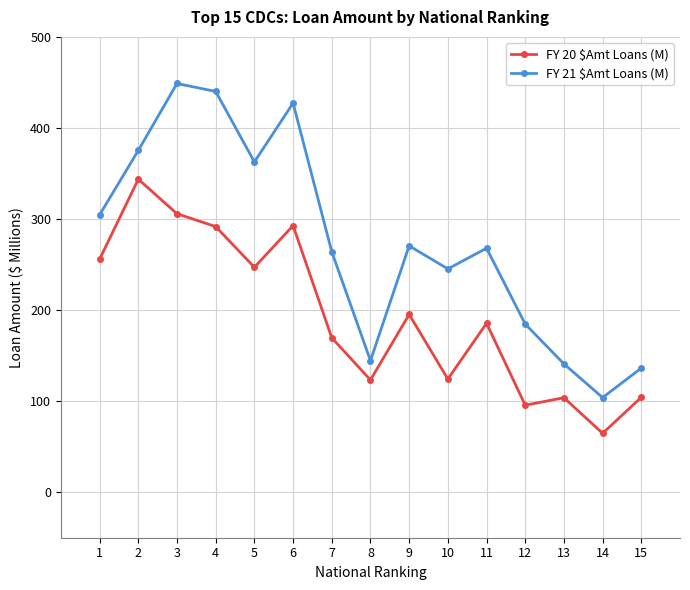

How many categories are shown in the chart?

15